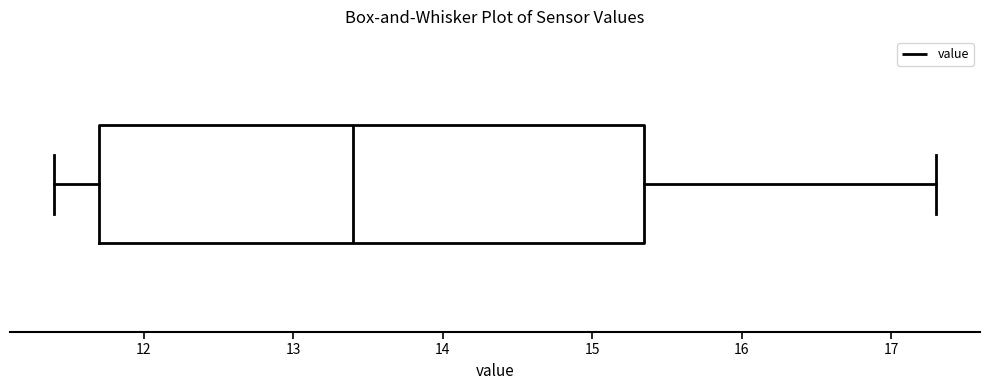

Where is the right edge of the box on the x-axis? The values are not printed on the chart, so give them approximately, as read against the axis.

15.4